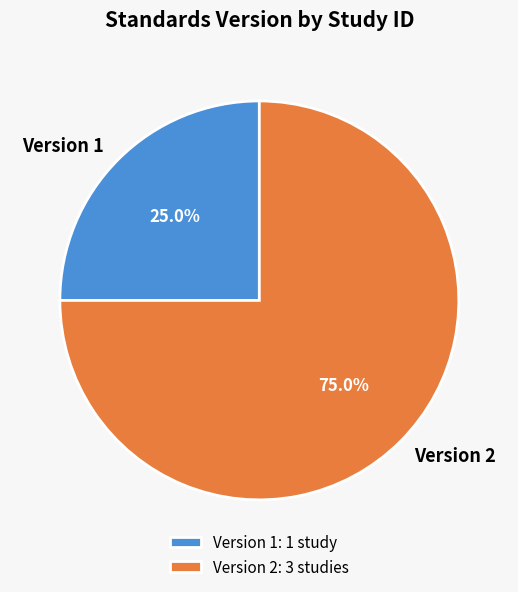

What percentage is NOT represented by Version 1?

75.0%